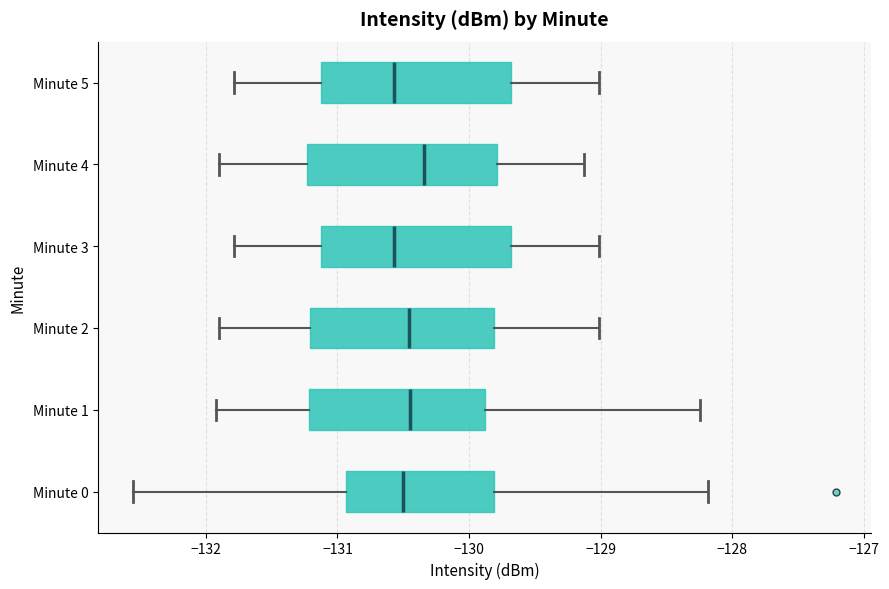

Which box's median line is the furthest to the right?

Minute 4